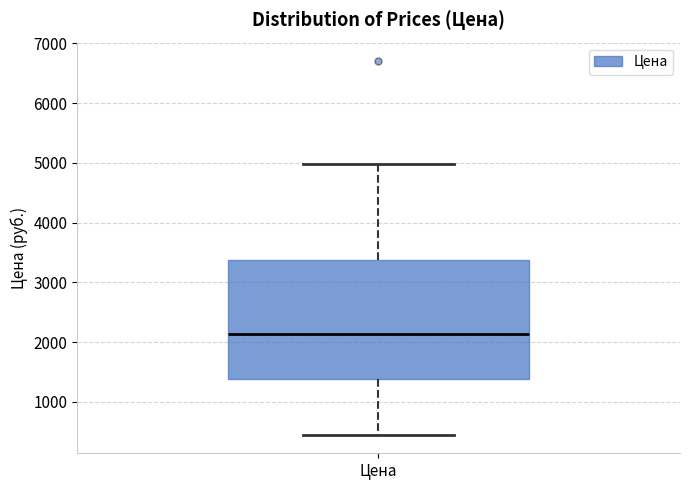

Transcribe this box plot: give where the median line is, the range the box spans, and where the two whiskers end, as read against the y-axis. The values are not printed on the chart, so give them approximately, as read against the axis.

median 2100, box 1400 to 3400, whiskers 500 to 5000